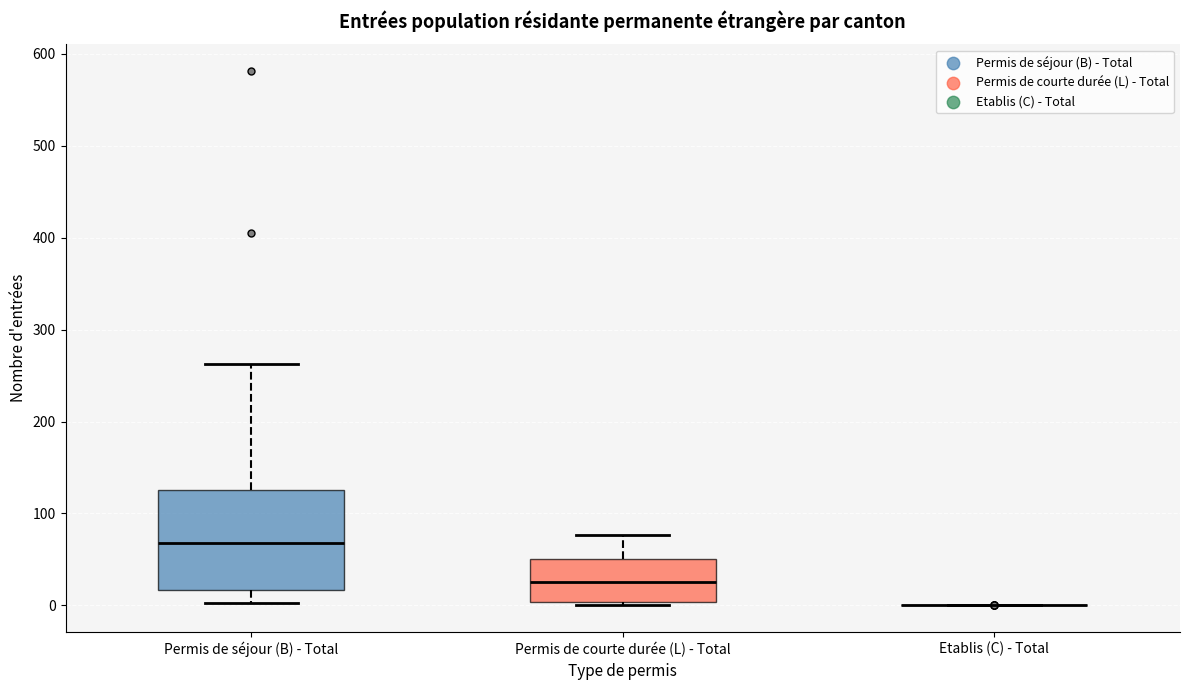

Reading left to right, read every box against the y-axis: the position of its median line, the range the box covers, and the ends of its whiskers. The values are not printed on the chart, so give them approximately, as read against the axis.

Permis de séjour (B) - Total: median 70, box 20 to 130, whiskers 0 to 260
Permis de courte durée (L) - Total: median 30, box 0 to 50, whiskers 0 (just below the box's lower edge) to 80
Etablis (C) - Total: box collapsed to a line at 0, whiskers 0 to 0